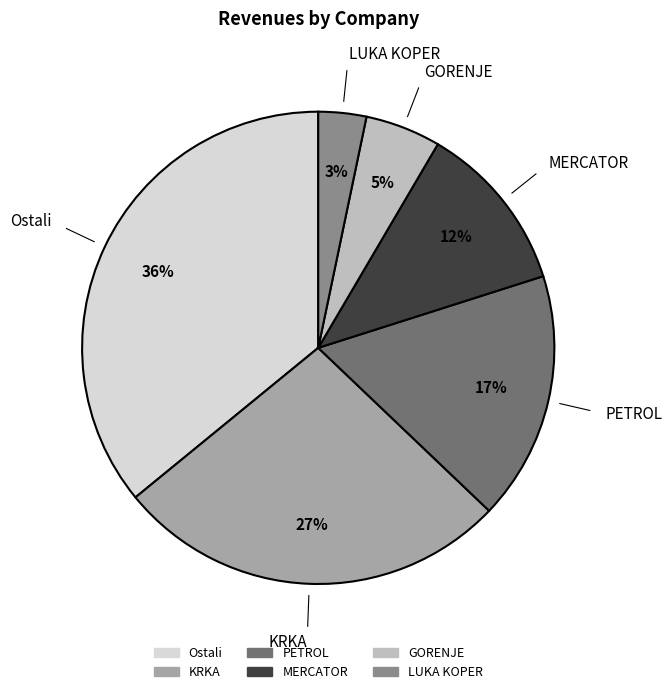

Count the number of slices in the pie.

6